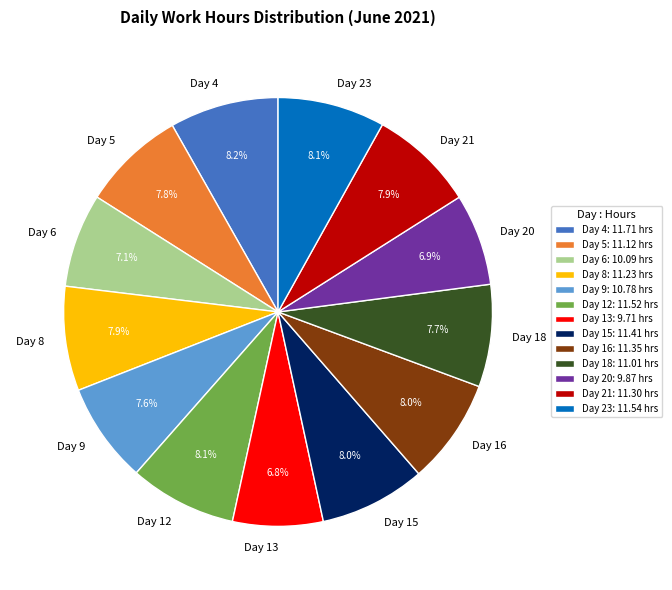

Is there any slice that represents more than half of the pie?

No